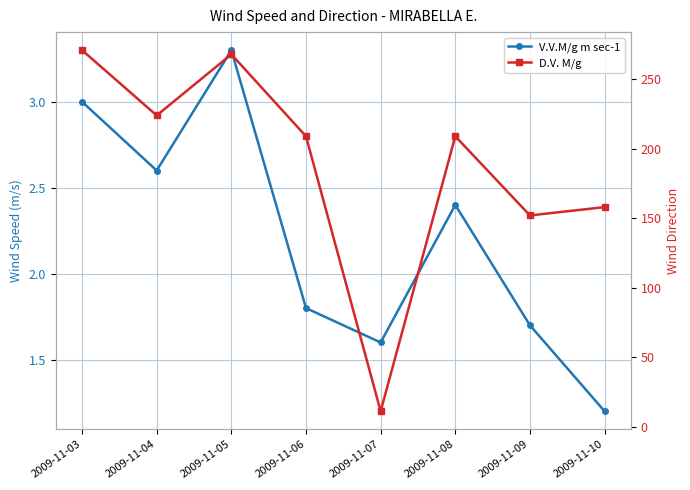

Which label corresponds to the largest value in the chart?

2009-11-03